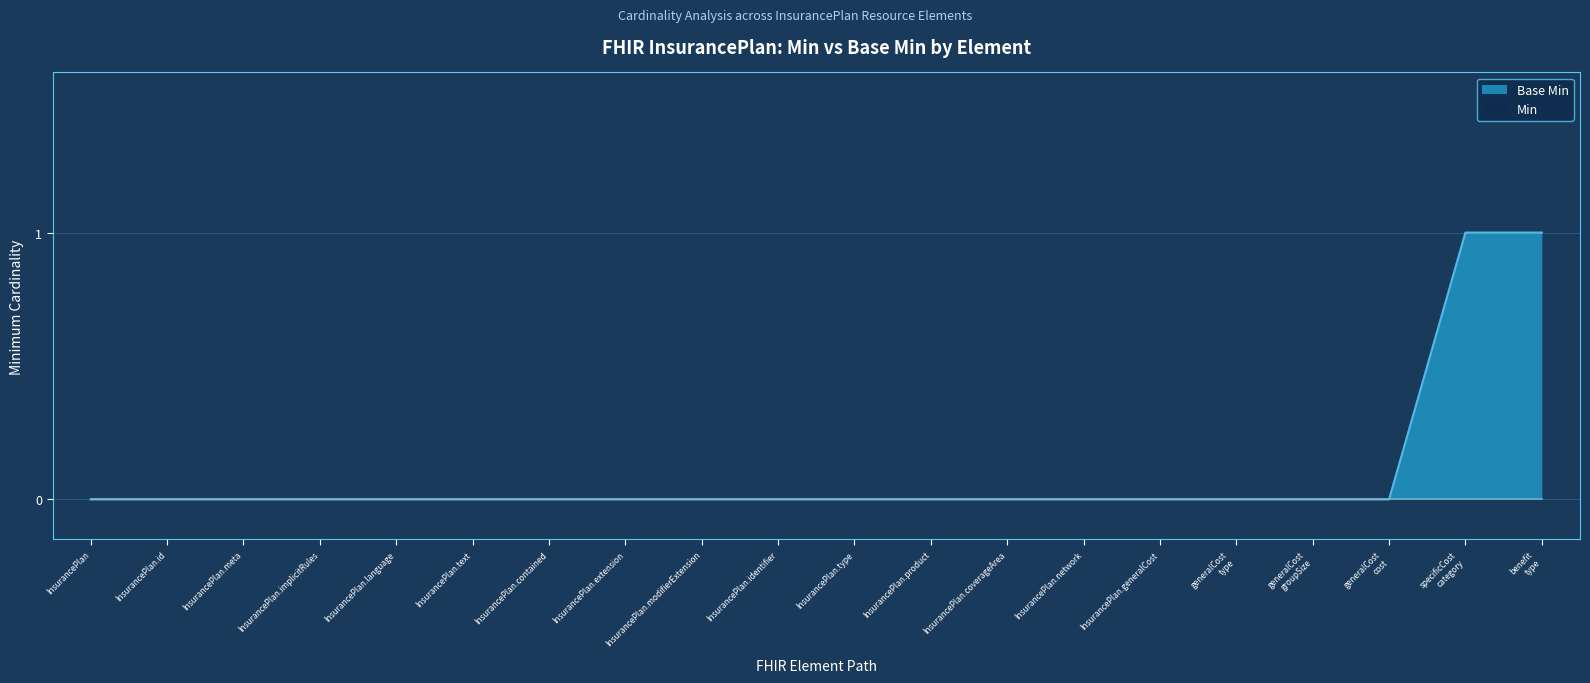

Does the chart display data point markers on the line(s)?

No